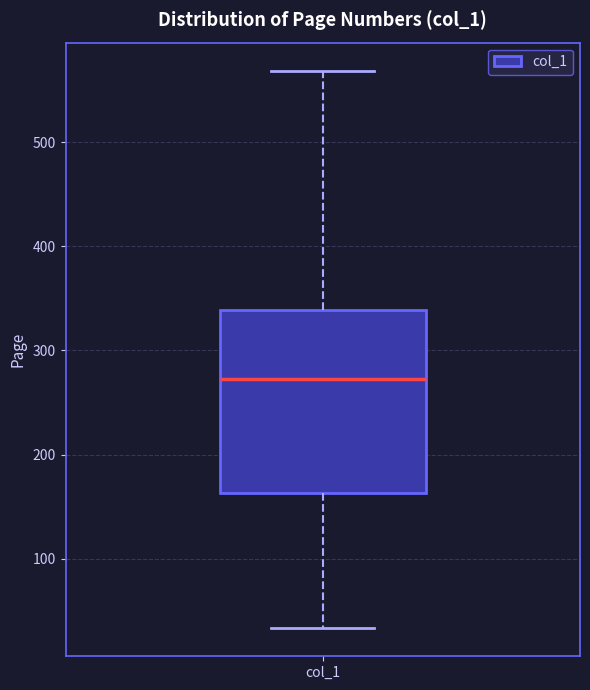

Transcribe this box plot: give where the median line is, the range the box spans, and where the two whiskers end, as read against the y-axis. The values are not printed on the chart, so give them approximately, as read against the axis.

median 270, box 160 to 340, whiskers 30 to 570